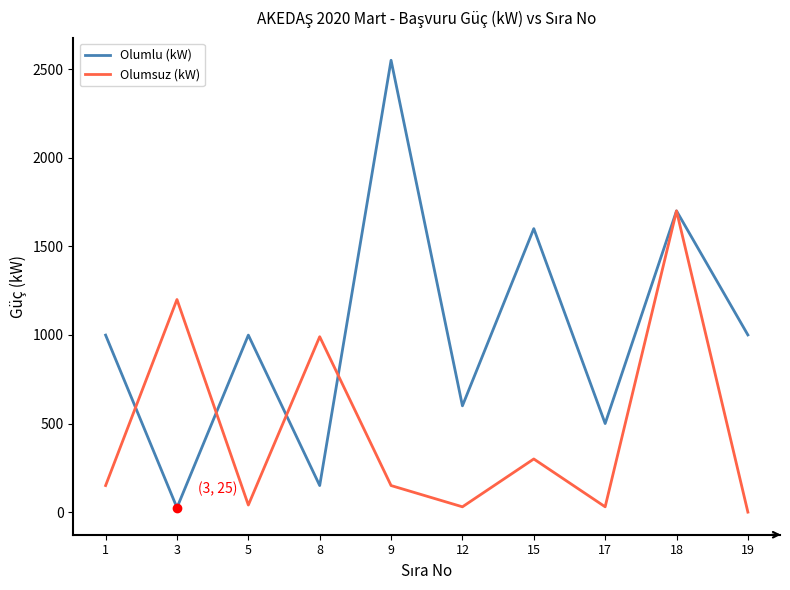

Where is the first local maximum for Olumlu (kW)?

5